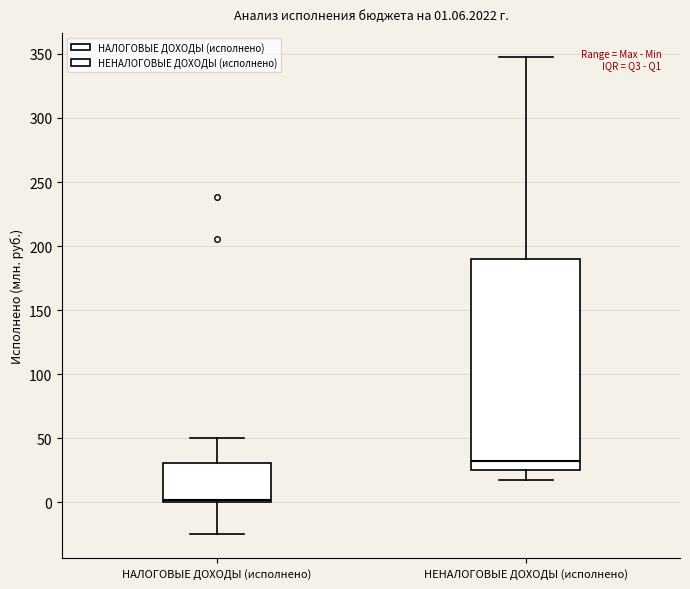

Comparing the boxes themselves (not the whiskers), which one is the tallest?

НЕНАЛОГОВЫЕ ДОХОДЫ (исполнено)